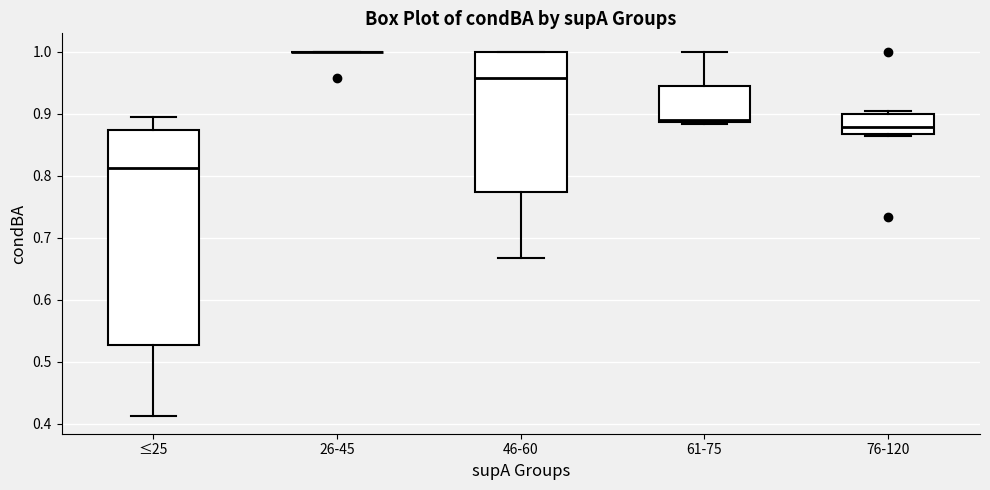

Comparing the boxes themselves (not the whiskers), which one is the tallest?

≤25